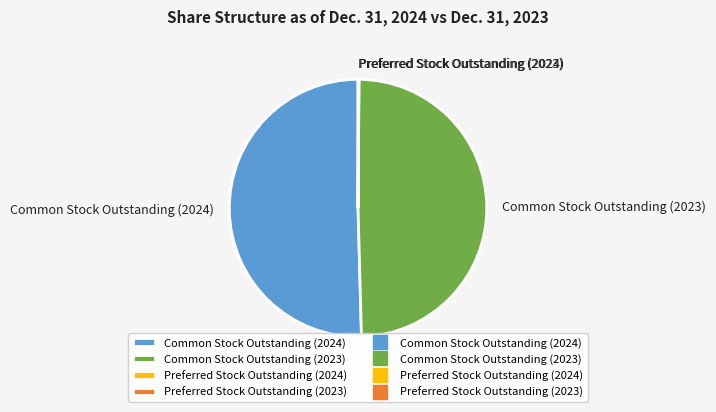

Which slice is the largest?

Common Stock Outstanding (2024)